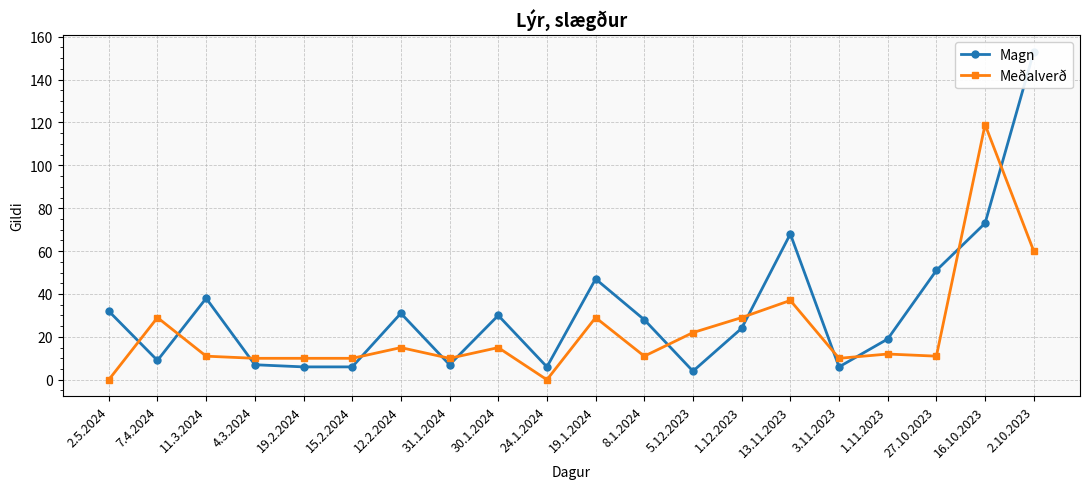

What is the sum of all Magn values?

645